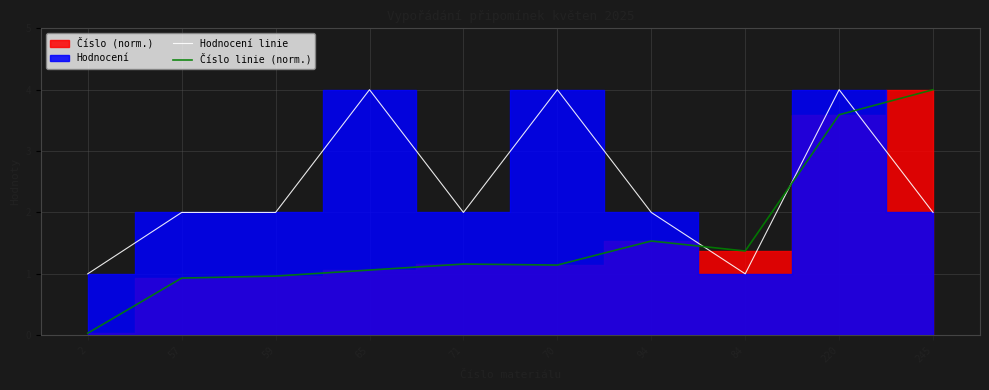

How many intersections are there between Hodnocení linie and Číslo linie (norm.)?

3